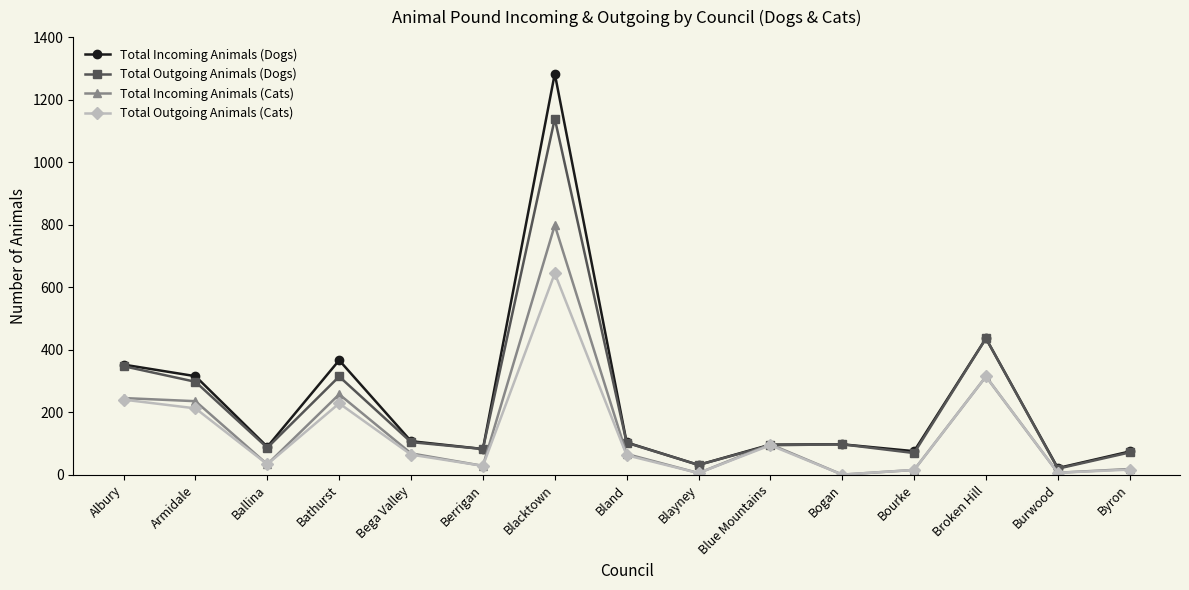

How many data points in Total Incoming Animals (Dogs) are less than 97?

7